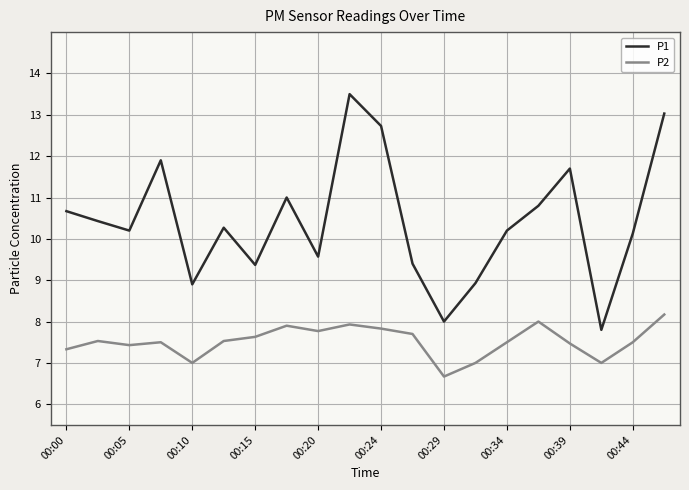

How many lines are shown in the chart?

2